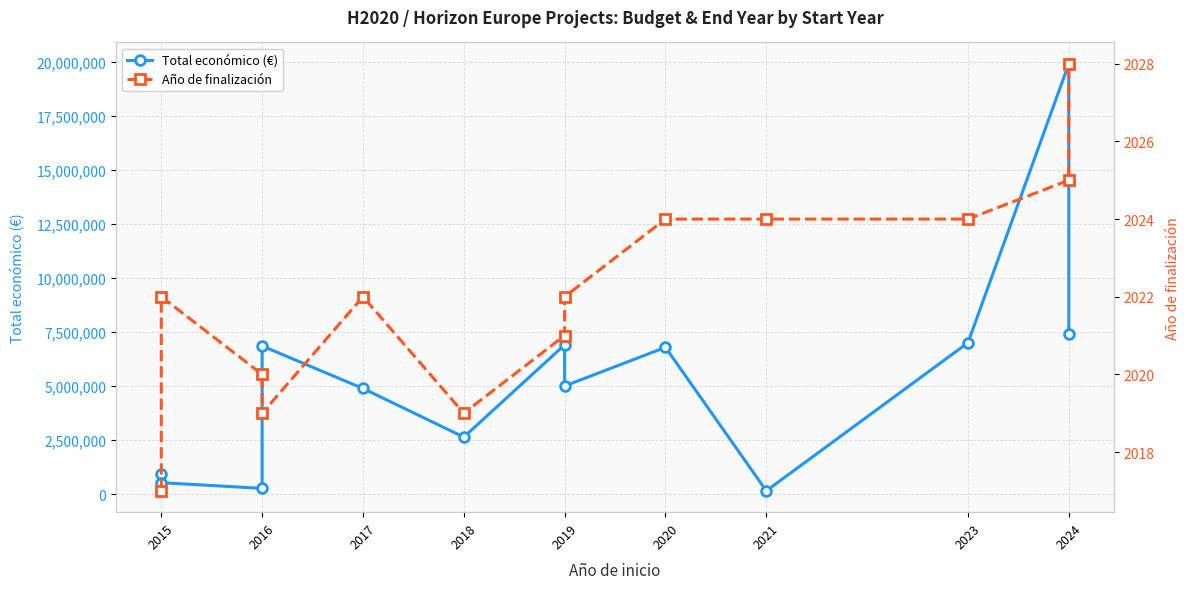

At how many categories does at least one series exceed 6908272?

3